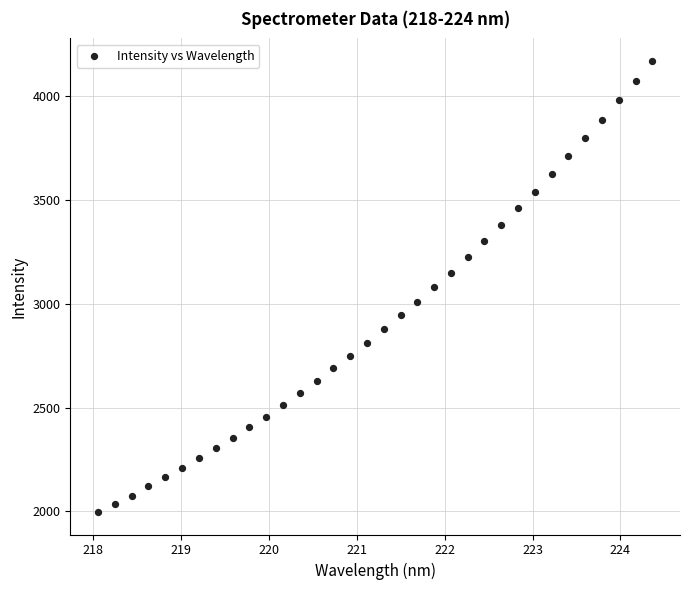

What is the range of Y values (max minus min)?

2173.7